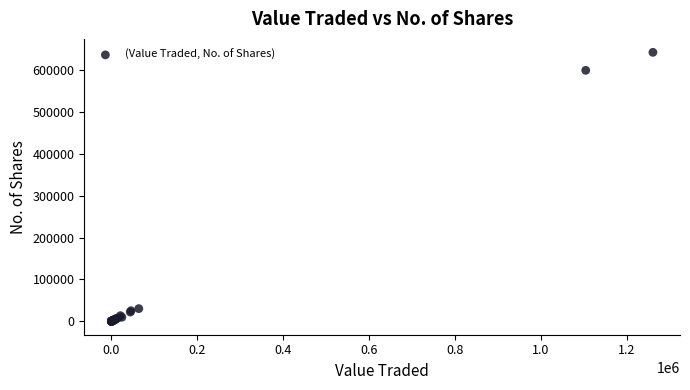

What Y value in the scatter plot is closest to 321560?

600108